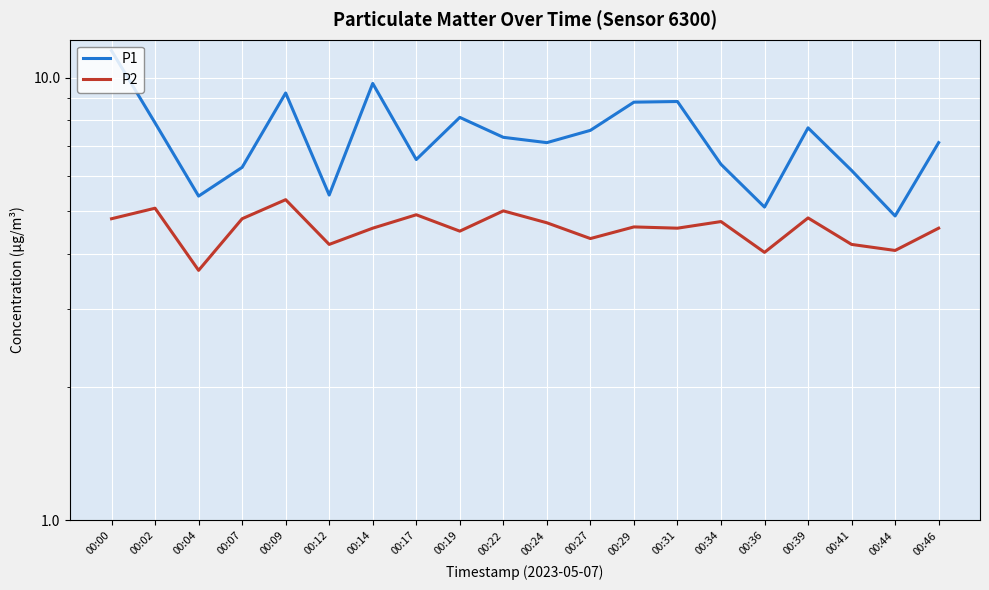

What are all the series names shown in the legend?

P1, P2